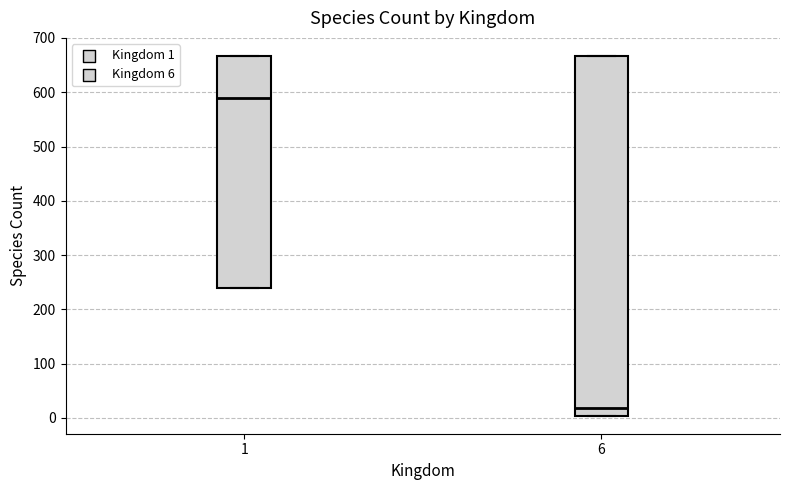

Where does the median line of the box at x = 1 sit on the y-axis? The values are not printed on the chart, so give them approximately, as read against the axis.

590